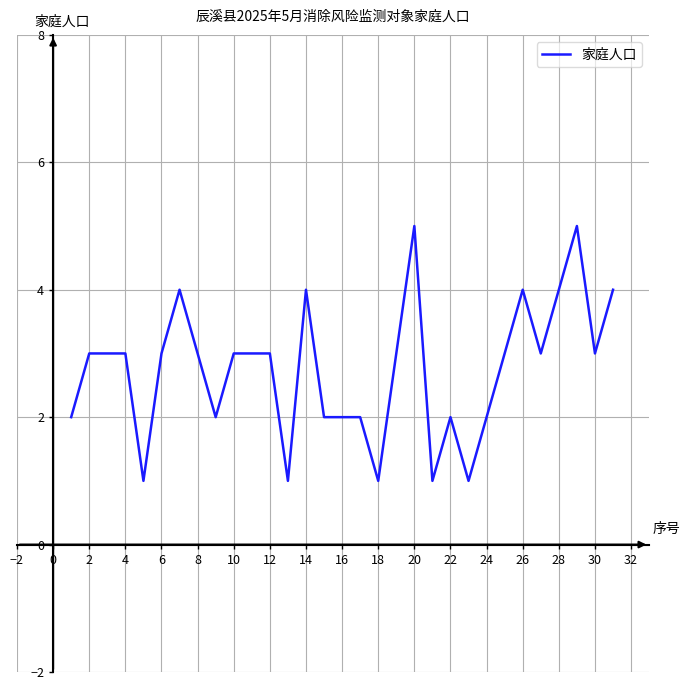

True or false: the data has more than 1 interior local peaks.

True